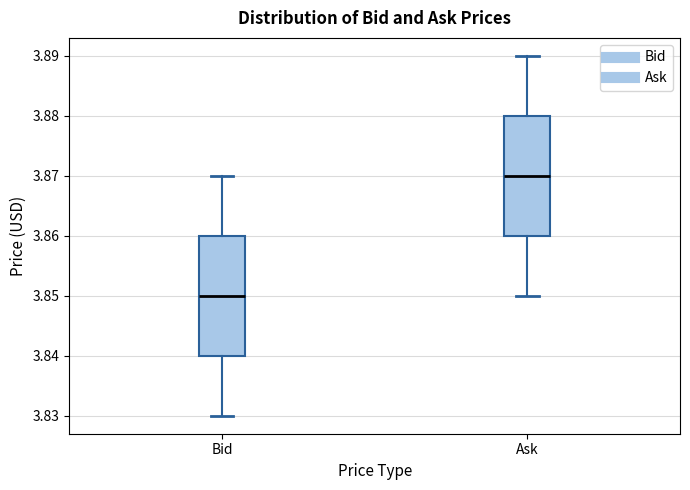

Which box's median line is the lowest?

Bid